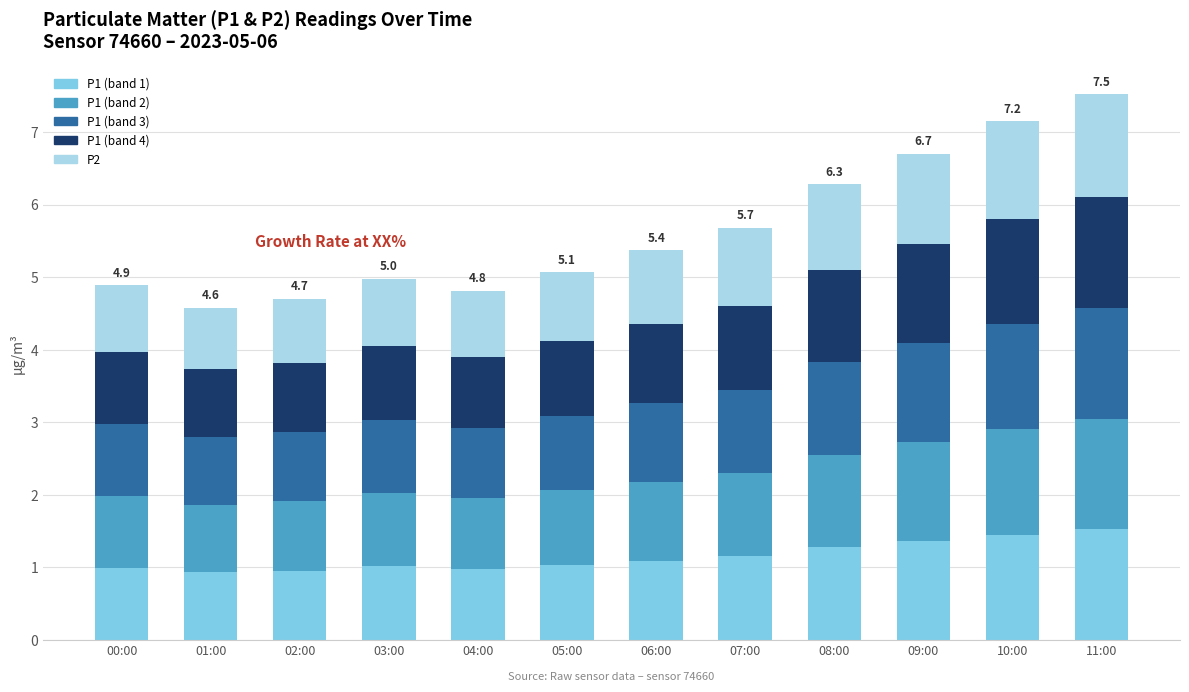

Is it true that P1 (band 1) equals 1.0 at 04:00?

True